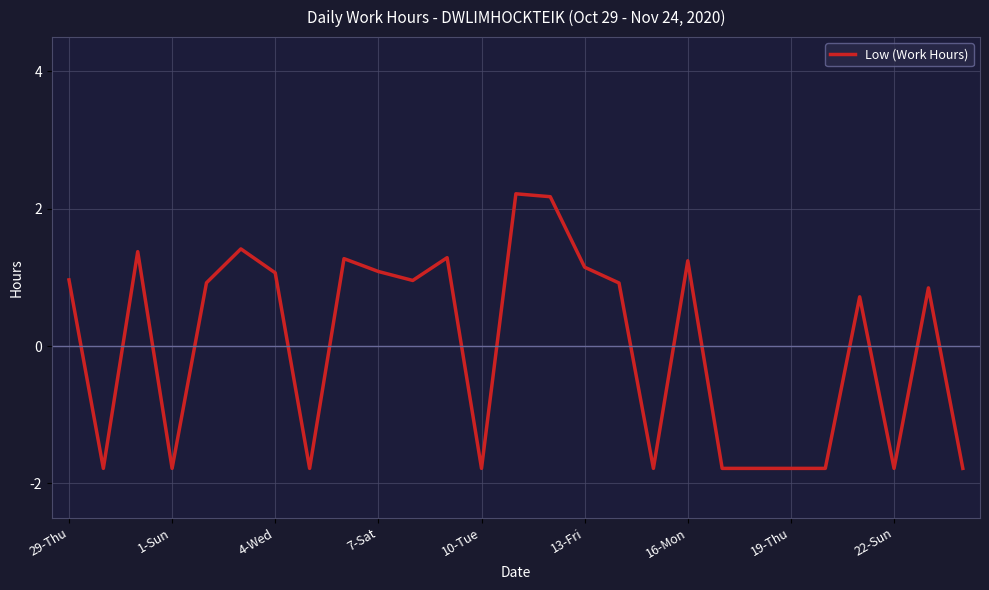

What is the maximum value shown in the chart?

2.2